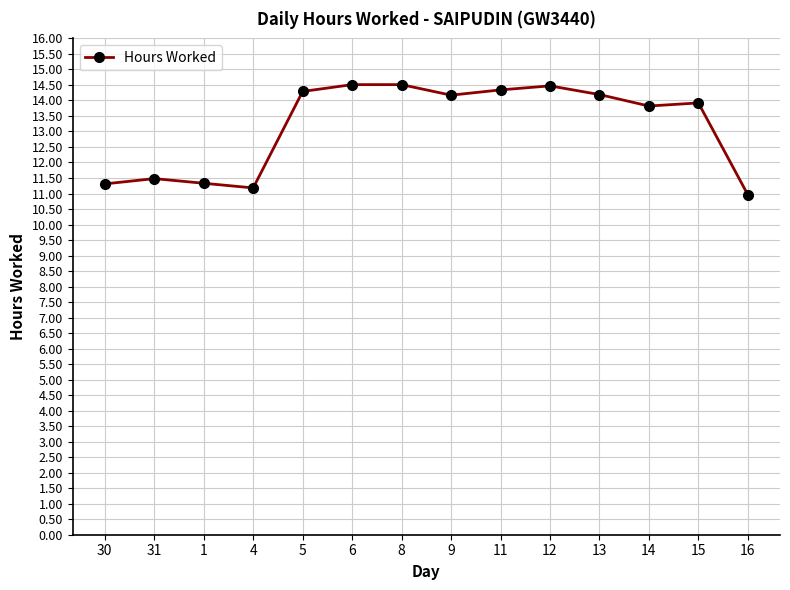

What is the average value?

13.2